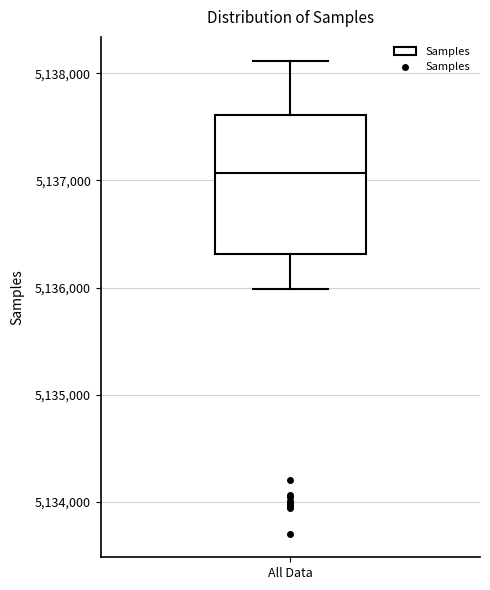

Transcribe this box plot: give where the median line is, the range the box spans, and where the two whiskers end, as read against the y-axis. The values are not printed on the chart, so give them approximately, as read against the axis.

median 5137100, box 5136300 to 5137600, whiskers 5136000 to 5138100